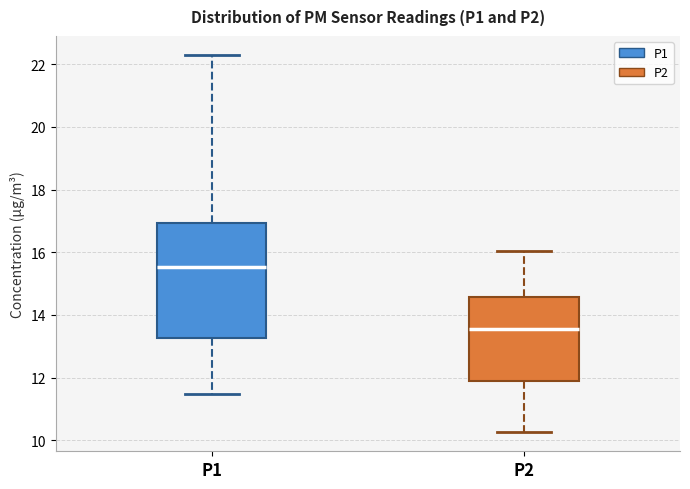

Reading left to right, transcribe this box plot: for each box, give where its median line is, the range the box spans, and where its two whiskers end, as read against the y-axis. The values are not printed on the chart, so give them approximately, as read against the axis.

P1: median 15.6, box 13.2 to 17.0, whiskers 11.4 to 22.4
P2: median 13.6, box 11.8 to 14.6, whiskers 10.2 to 16.0